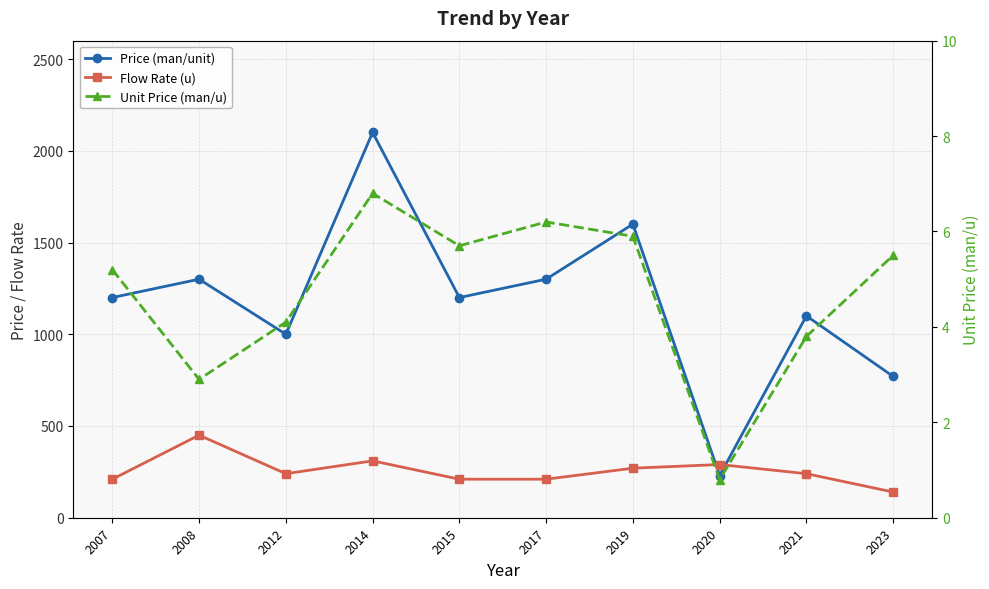

What is the value of the Flow Rate (u) point at the 7th from the left?

270.0